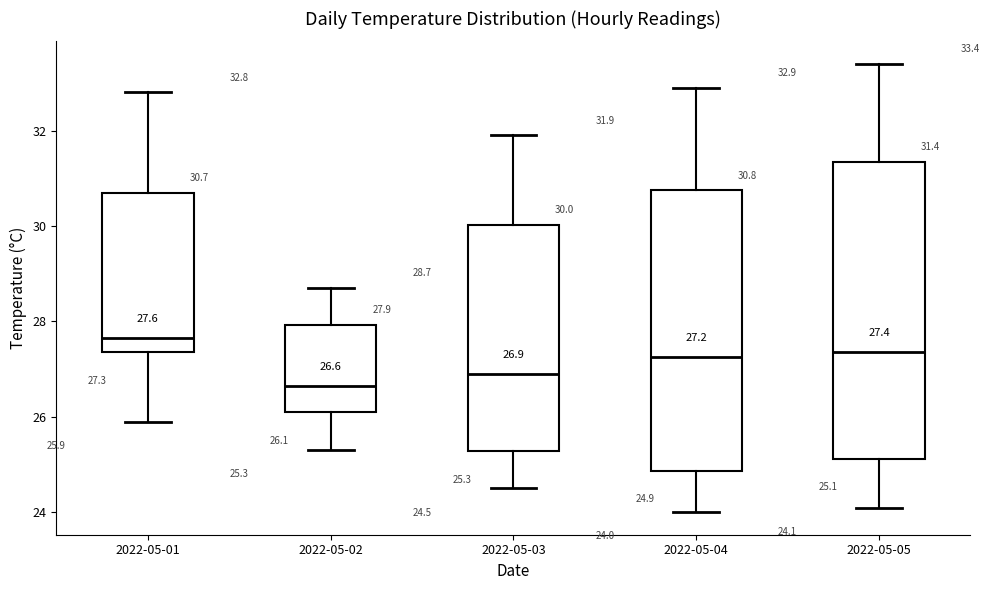

Which box's median line is the highest?

2022-05-01